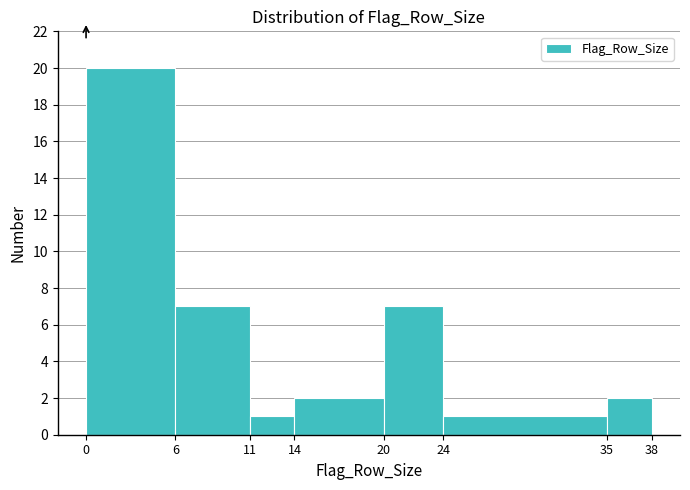

Which range on the x-axis has the tallest bar?

0 to 6